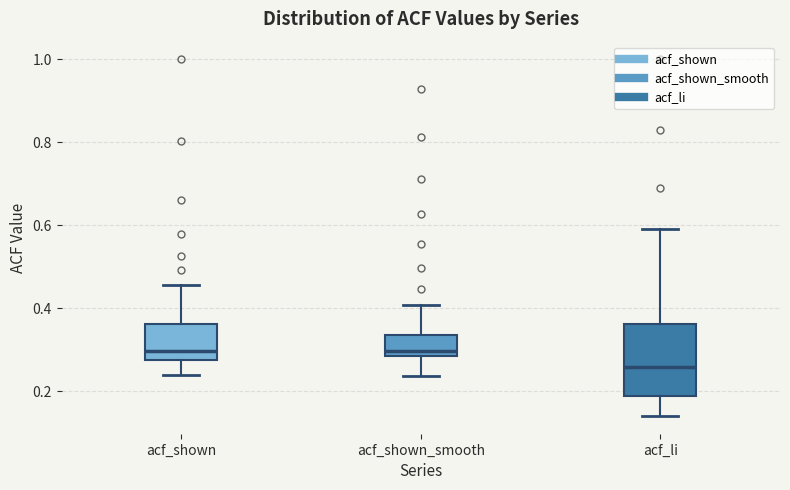

Reading left to right, transcribe this box plot: for each box, give where its median line is, the range the box spans, and where its two whiskers end, as read against the y-axis. The values are not printed on the chart, so give them approximately, as read against the axis.

acf_shown: median 0.30, box 0.28 to 0.36, whiskers 0.24 to 0.46
acf_shown_smooth: median 0.30, box 0.28 to 0.34, whiskers 0.24 to 0.40
acf_li: median 0.26, box 0.18 to 0.36, whiskers 0.14 to 0.60